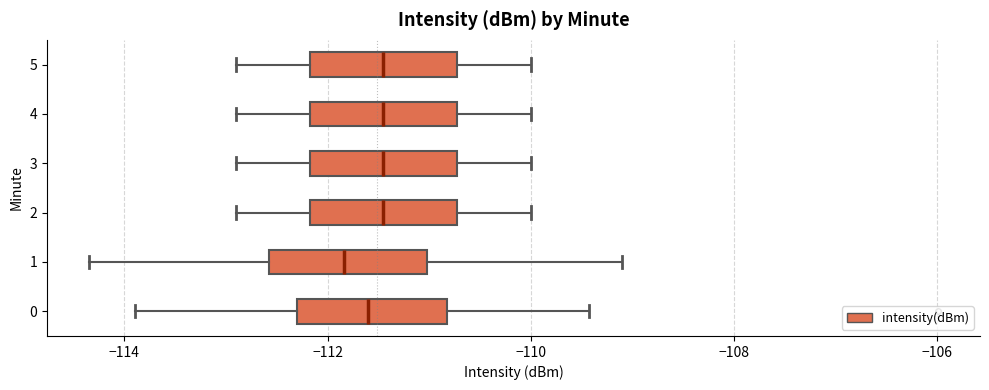

Where is the left edge of the box at y = 0 on the x-axis? The values are not printed on the chart, so give them approximately, as read against the axis.

-112.4